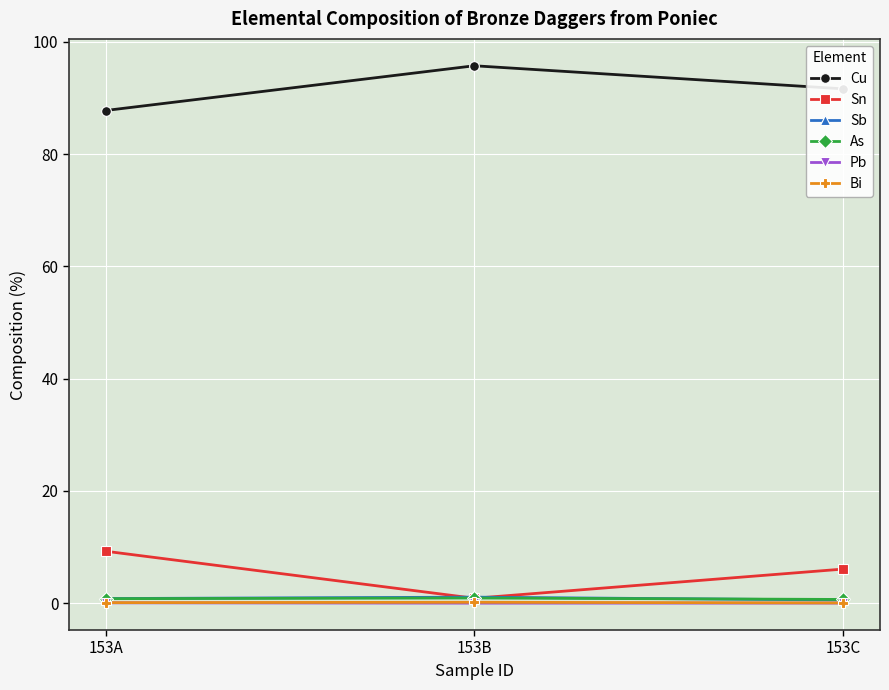

Which series has the largest total across all categories?

Cu